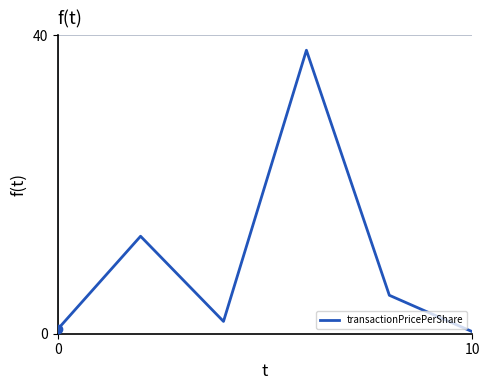

How many interior local valleys (lower than both neighbors) does the data have?

1